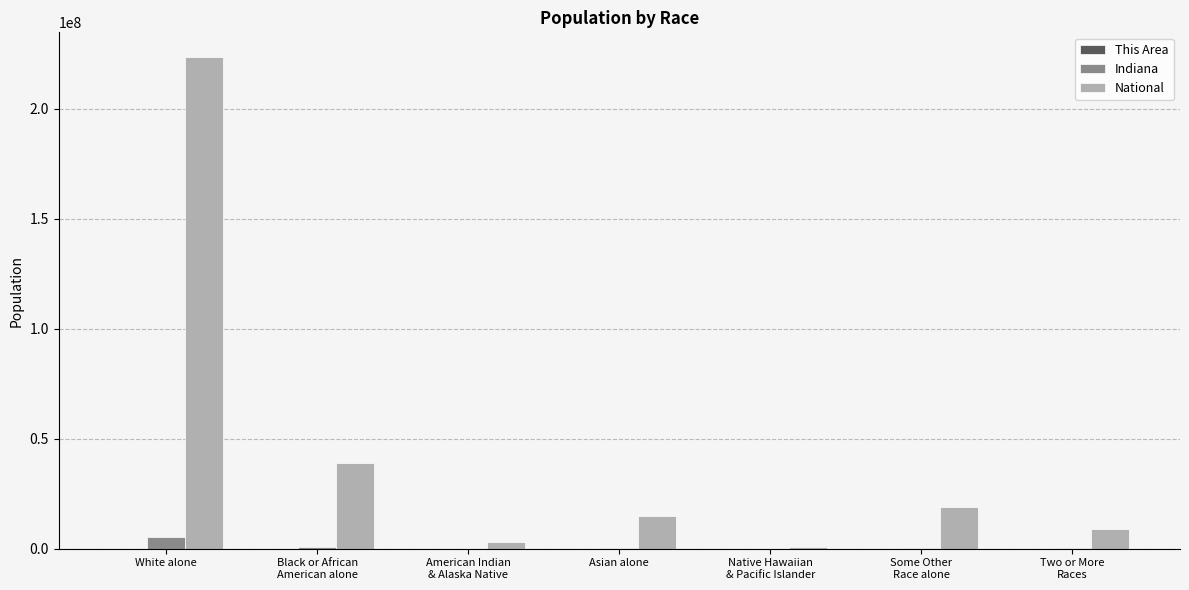

At which label does National reach its peak?

White alone